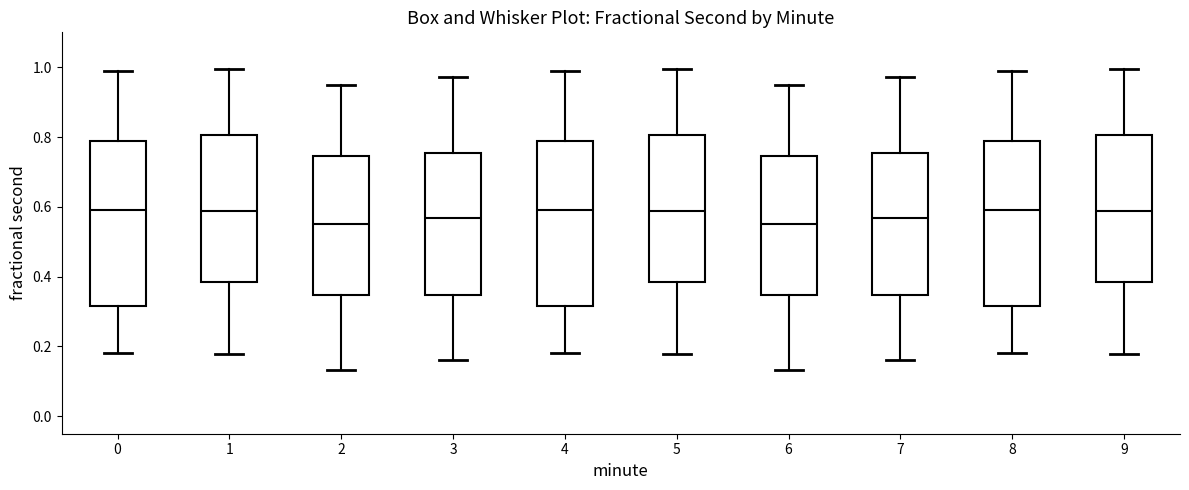

Where is the lower edge of the box at x = 2 on the y-axis? The values are not printed on the chart, so give them approximately, as read against the axis.

0.34